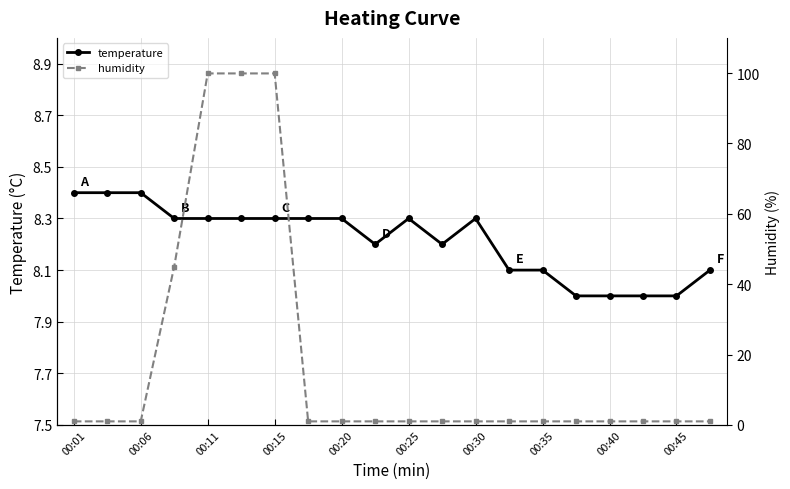

How many categories are shown in the chart?

20